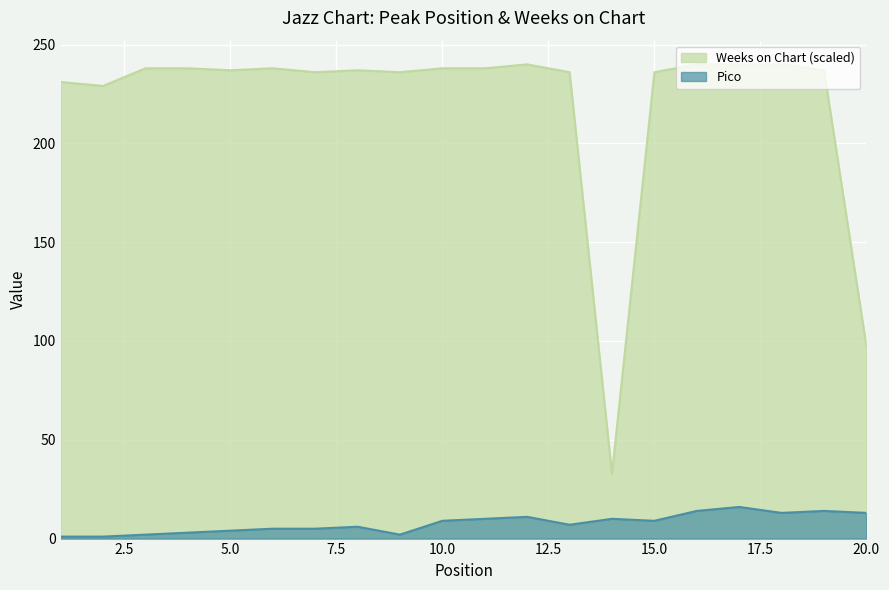

True or false: Pico and Weeks on Chart cross at least once.

False